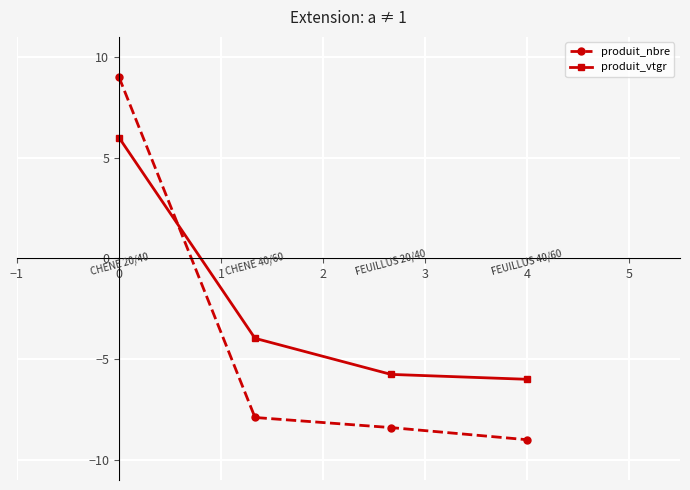

How many data points in produit_vtgr are less than -3?

3